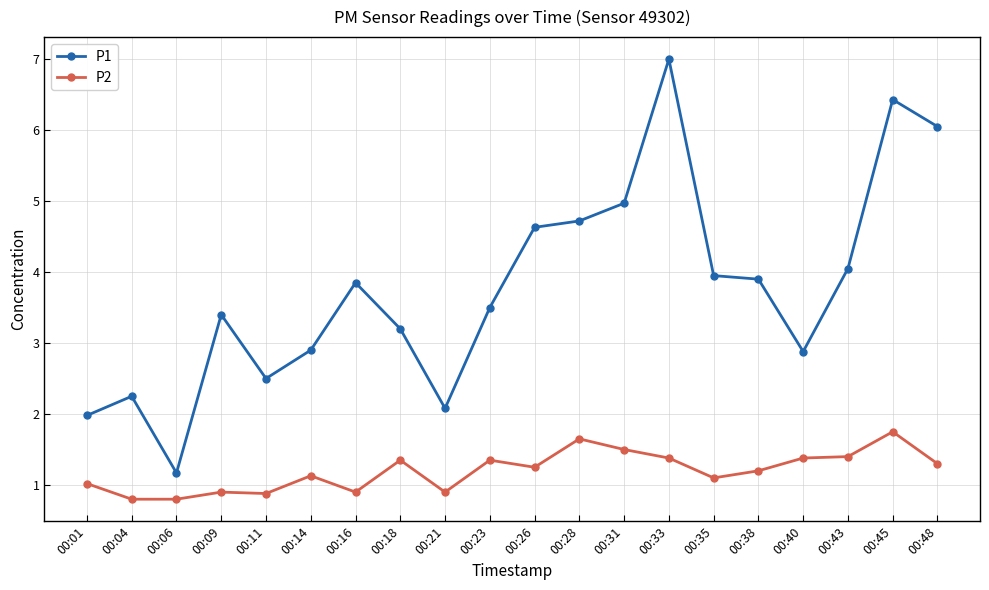

Between 00:04 and 00:48, which series saw the biggest shift?

P1